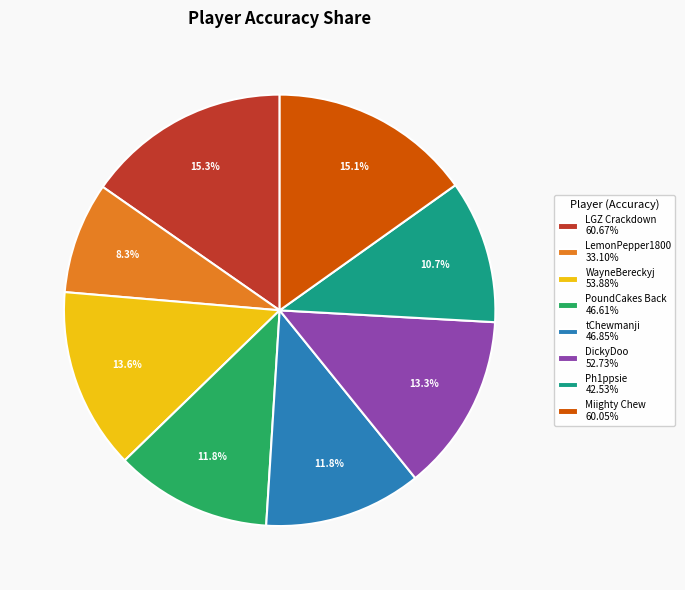

To the nearest percent, what is the combined percentage of Miighty Chew and Ph1ppsie?

26%